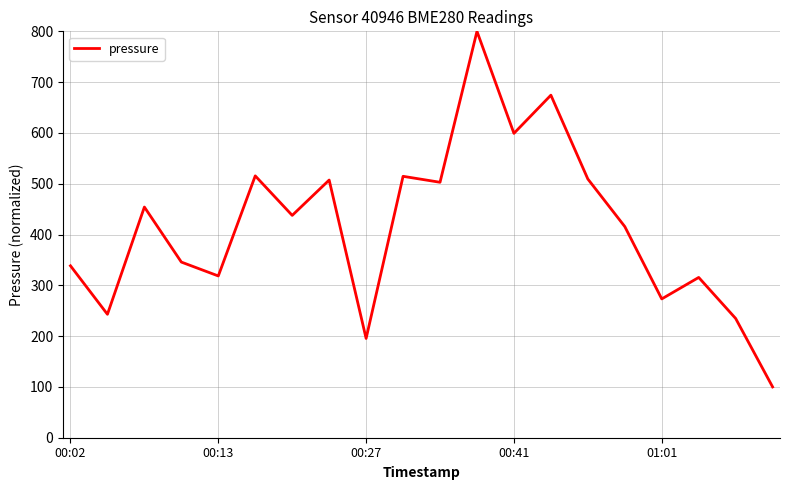

What is the difference between the maximum and minimum values?

700.0